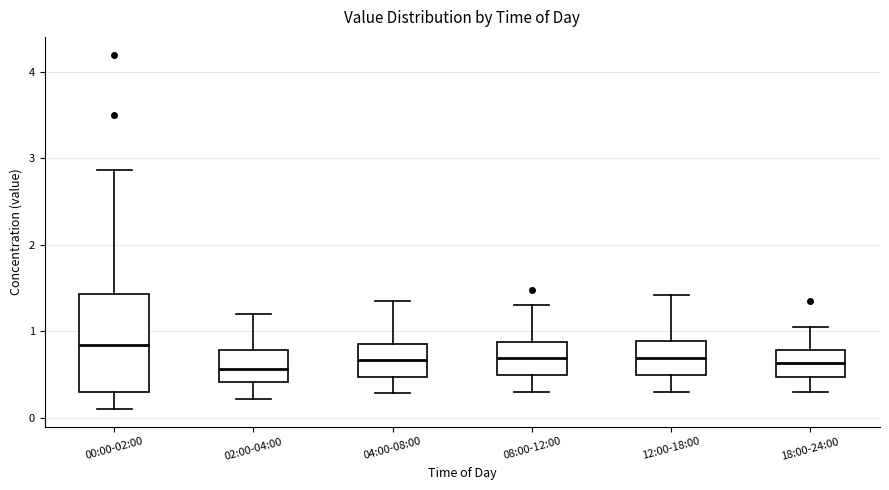

Comparing the boxes themselves (not the whiskers), which one is the tallest?

00:00-02:00